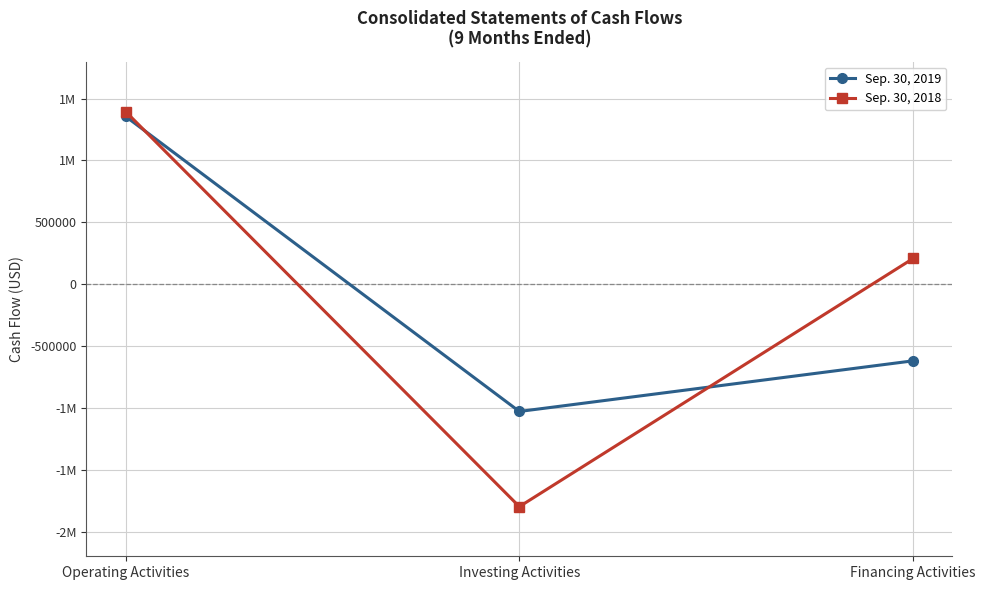

What is the difference between the Sep. 30, 2018 values at Operating Activities and Financing Activities?

1188069